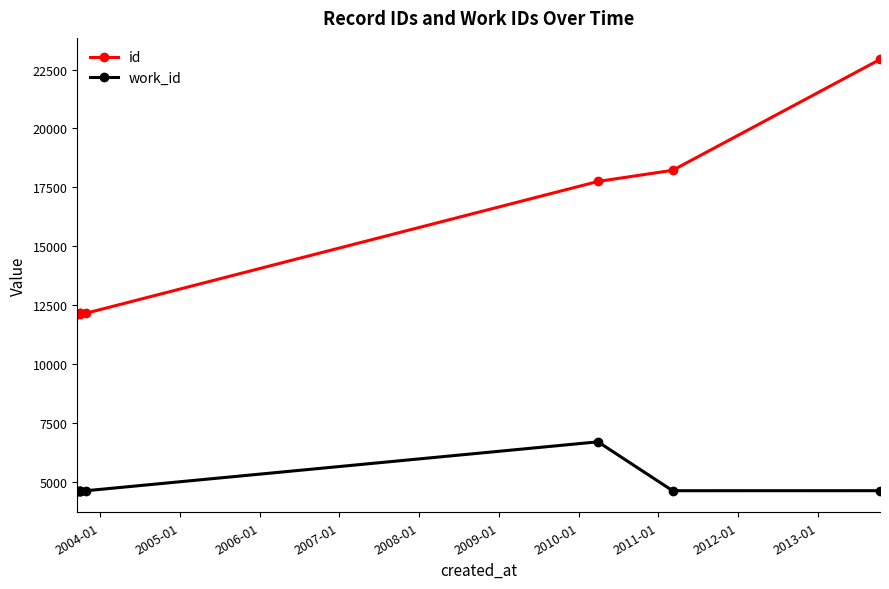

The value of id at 2009-01 is 20003. True or false?

False